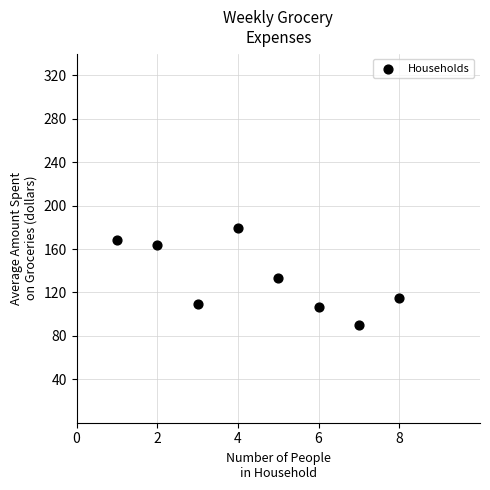

What is the range of X values (max minus min)?

7.0